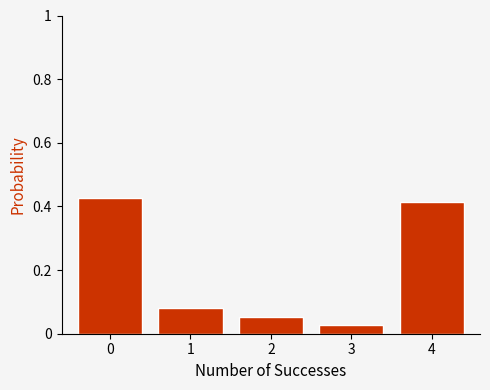

Is it true that the value at 4 is 0.7?

False